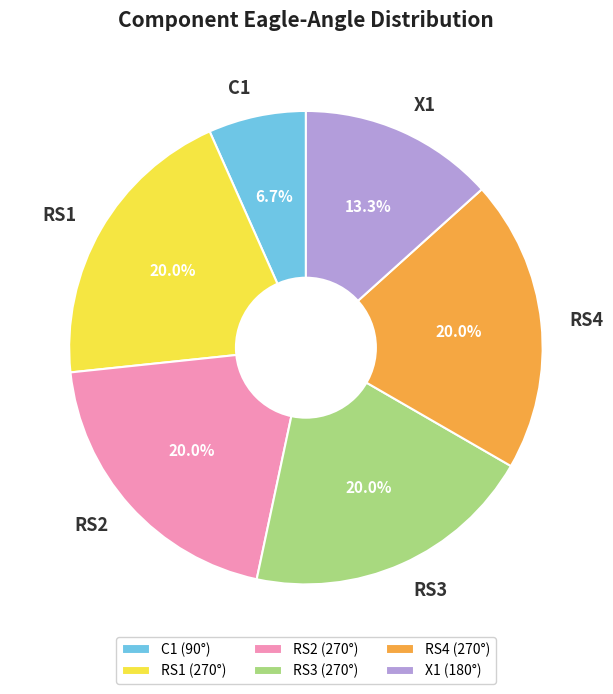

Is there any slice that represents more than half of the pie?

No